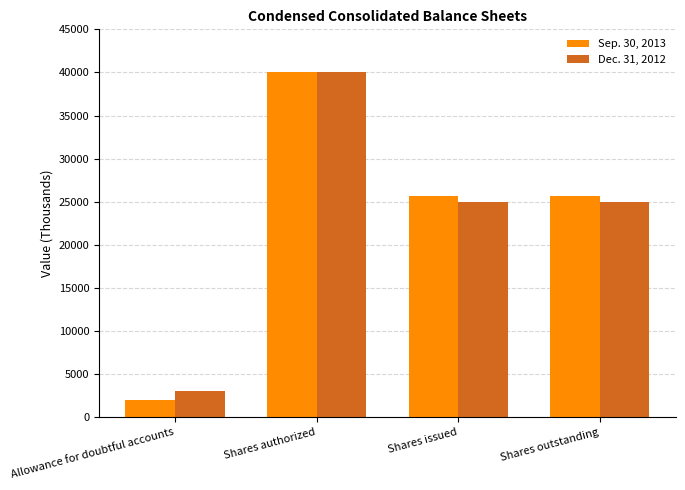

What position from the left is Allowance for doubtful accounts?

1